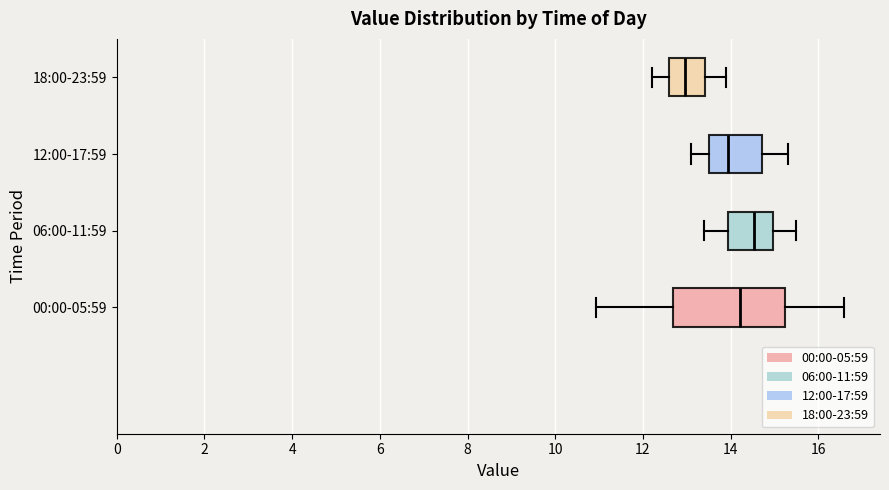

Reading bottom to top, transcribe this box plot: for each box, give where its median line is, the range the box spans, and where its two whiskers end, as read against the x-axis. The values are not printed on the chart, so give them approximately, as read against the axis.

00:00-05:59: median 14.2, box 12.6 to 15.2, whiskers 11.0 to 16.6
06:00-11:59: median 14.6, box 14.0 to 15.0, whiskers 13.4 to 15.6
12:00-17:59: median 14.0, box 13.6 to 14.8, whiskers 13.2 to 15.4
18:00-23:59: median 13.0, box 12.6 to 13.4, whiskers 12.2 to 14.0